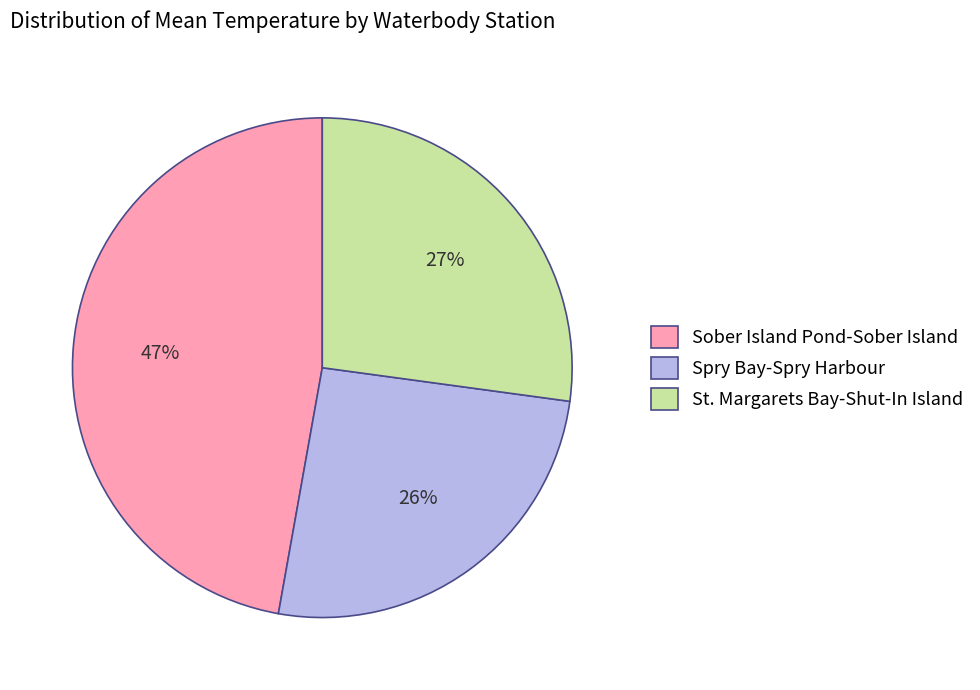

Is it true that St. Margarets Bay-Shut-In Island is 27% of the pie?

True